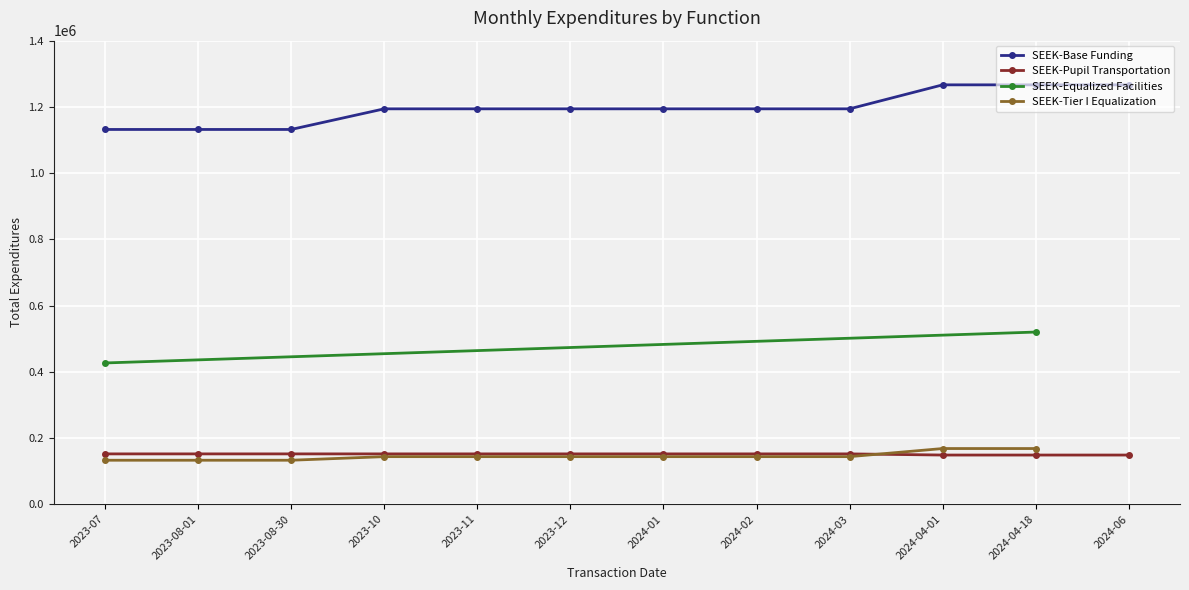

The value of SEEK-Base Funding at 2023-07 is 705849. True or false?

False